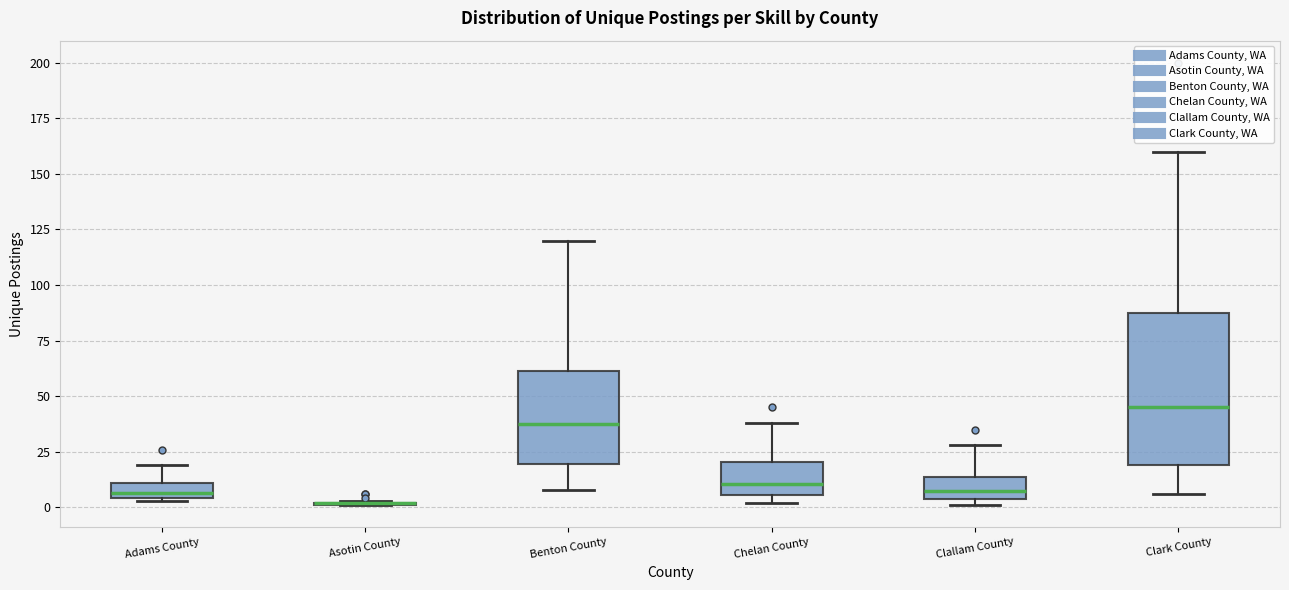

Comparing the boxes themselves (not the whiskers), which one is the tallest?

Clark County